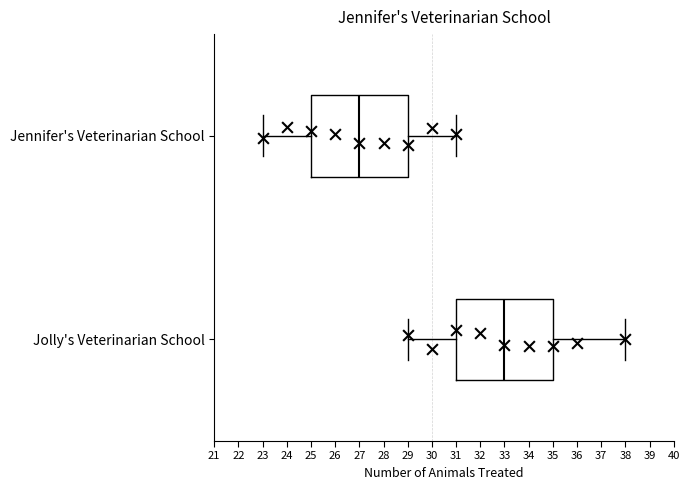

Where does the right whisker of the box for Jennifer's Veterinarian School end on the x-axis? The values are not printed on the chart, so give them approximately, as read against the axis.

31